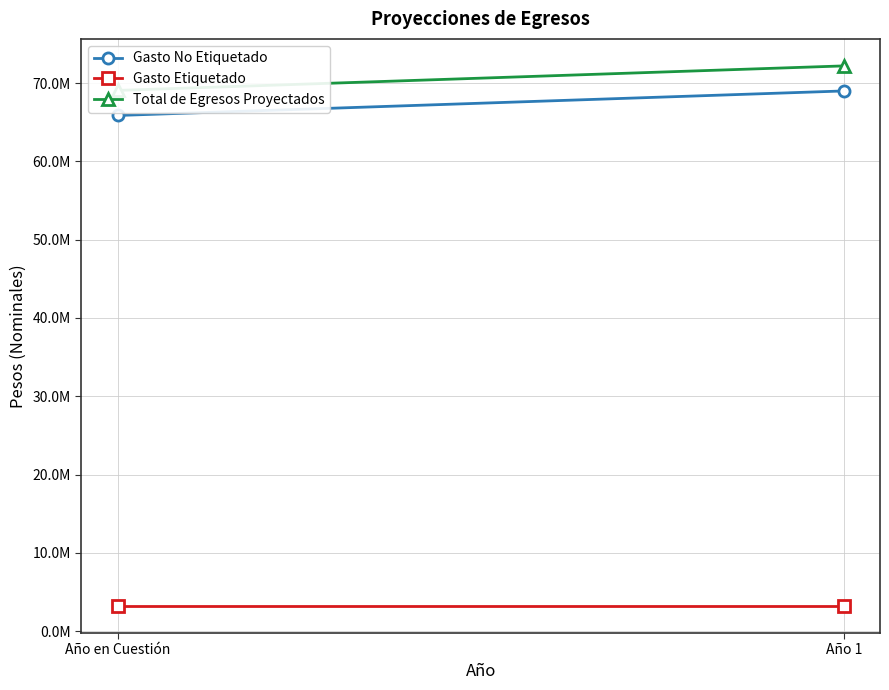

Which category has the lowest value in the Total de Egresos Proyectados series?

Año en Cuestión